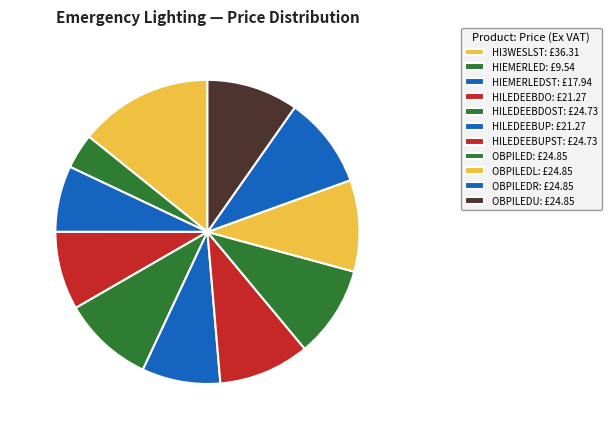

Rank the categories by value from highest to lowest.

HI3WESLST, OBPILED, OBPILEDL, OBPILEDR, OBPILEDU, HILEDEEBDOST, HILEDEEBUPST, HILEDEEBDO, HILEDEEBUP, HIEMERLEDST, HIEMERLED